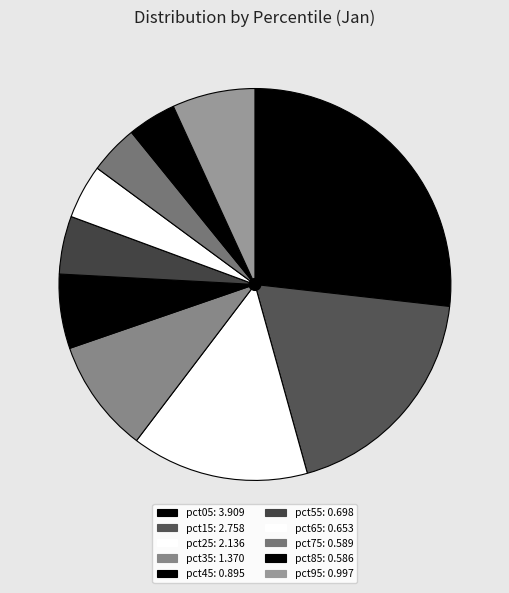

What is the smallest slice in the pie chart?

pct85